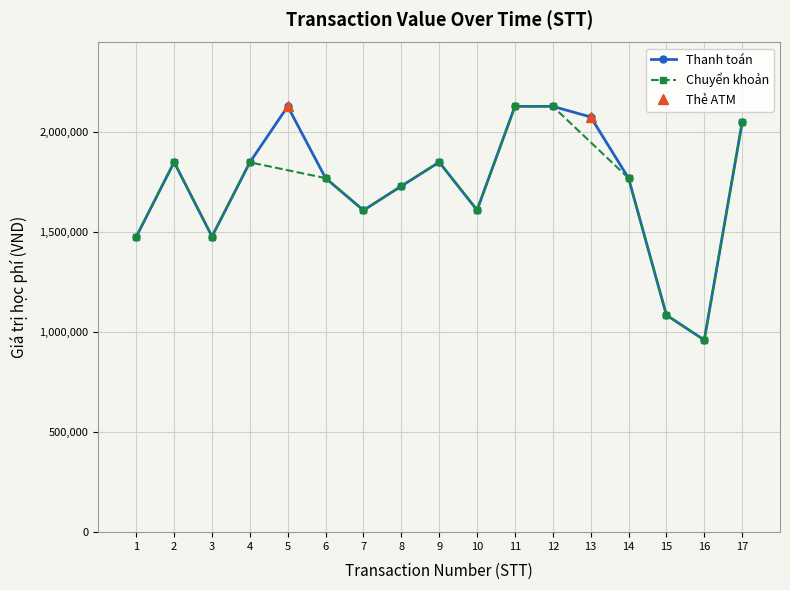

How many interior local valleys (lower than both neighbors) does the data have?

4